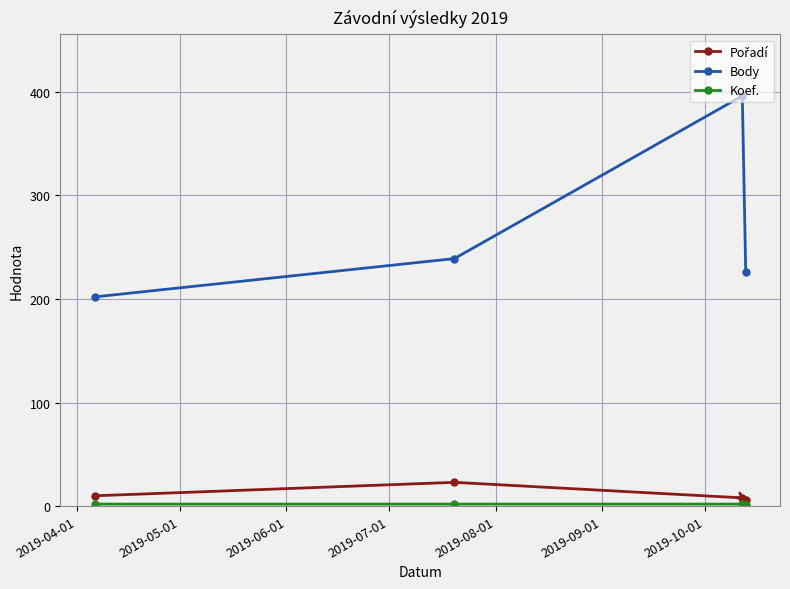

How many interior local peaks does the Body series have?

1